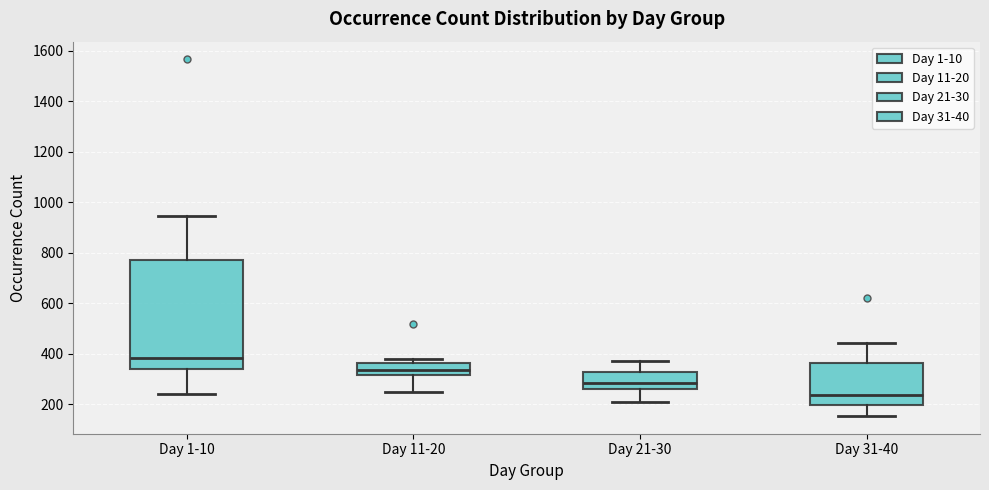

Which box has the highest median line?

Day 1-10